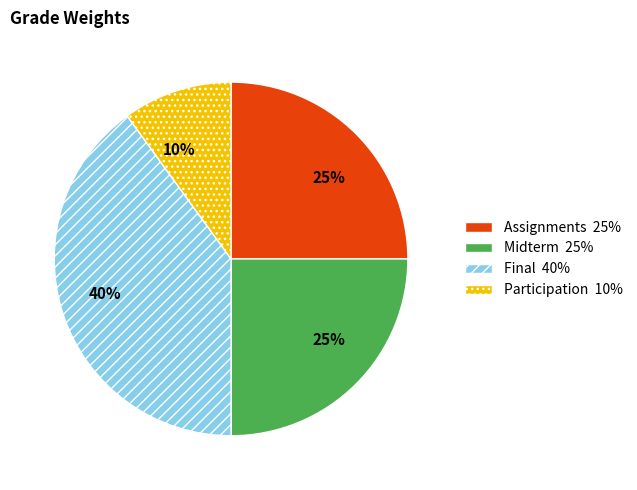

To the nearest percent, what is the average slice percentage?

25%